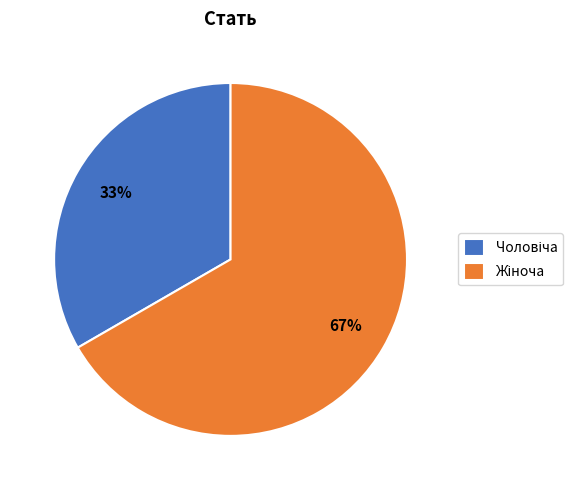

Is there any slice that represents more than half of the pie?

Yes